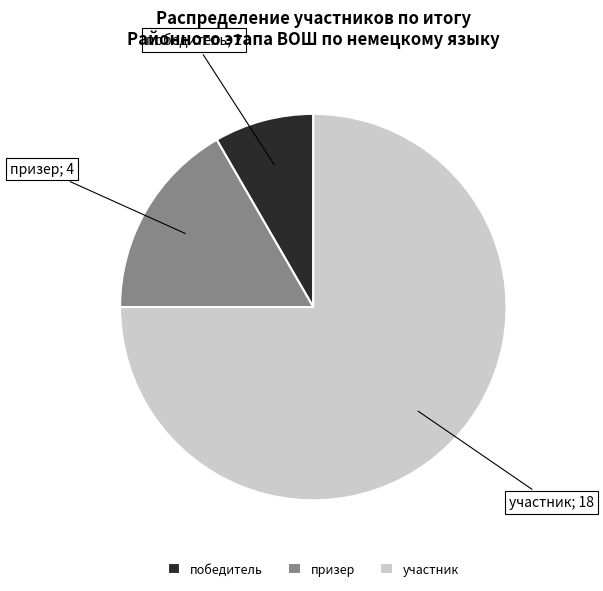

How many slices are in this pie chart?

3